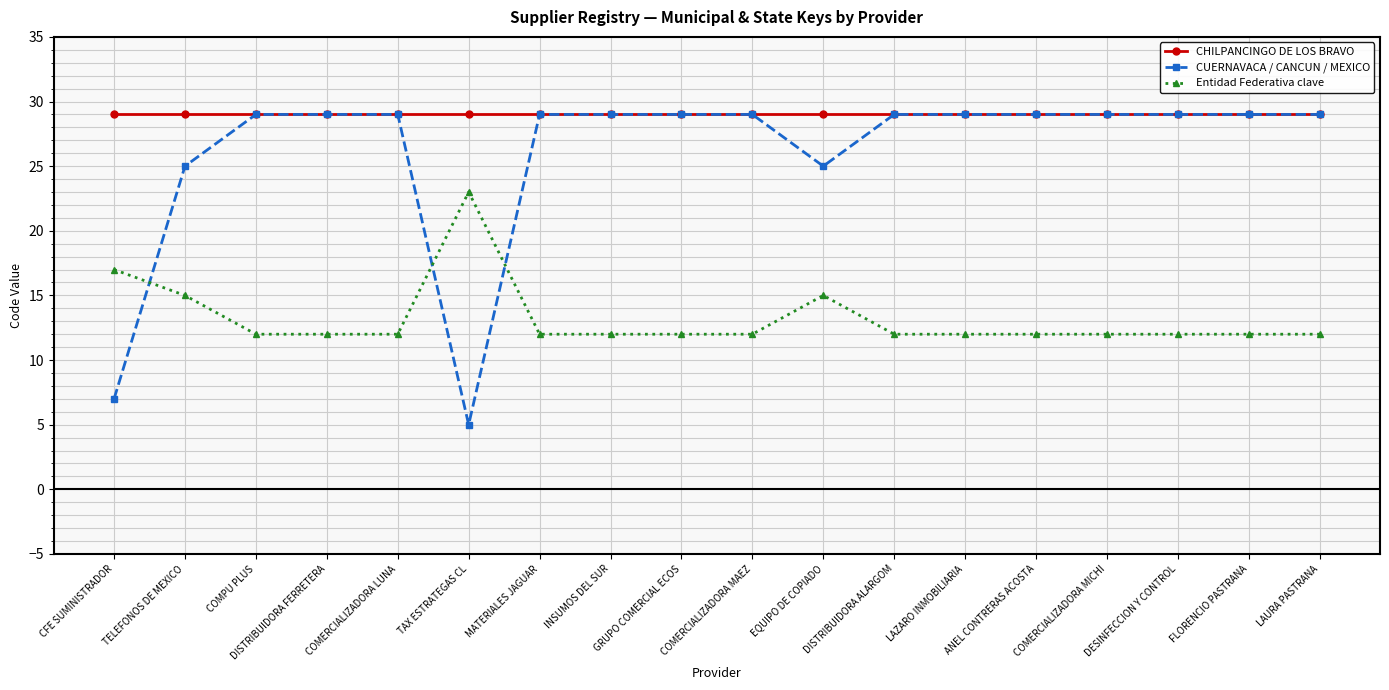

What is the smallest value displayed?

5